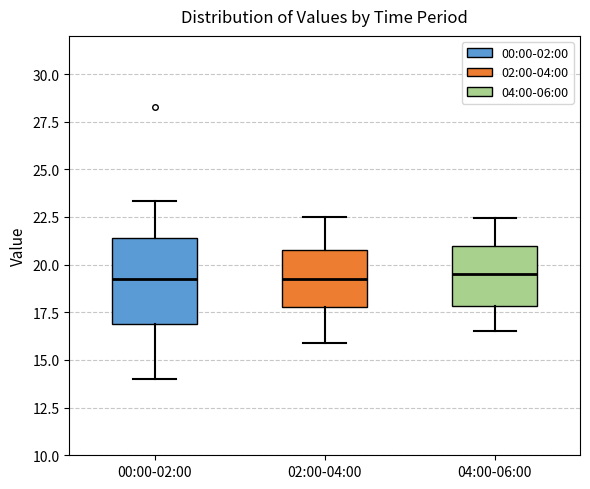

Where does the upper whisker of the box for 00:00-02:00 end on the y-axis? The values are not printed on the chart, so give them approximately, as read against the axis.

23.5